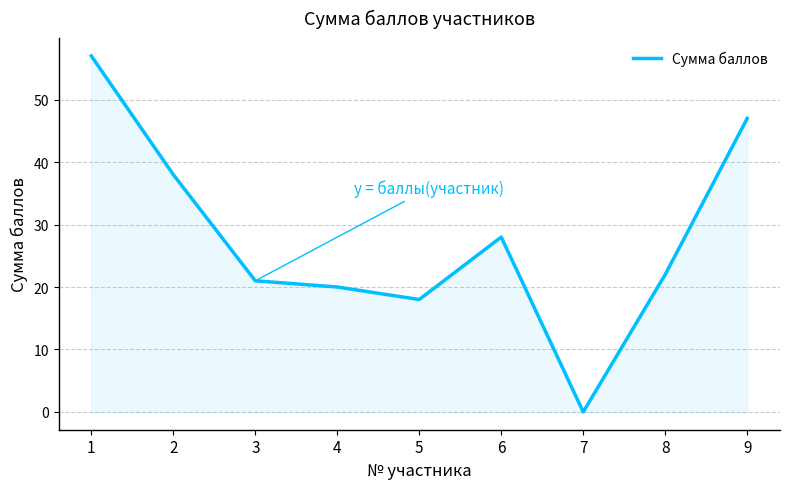

Which category has the lowest value across all series?

7